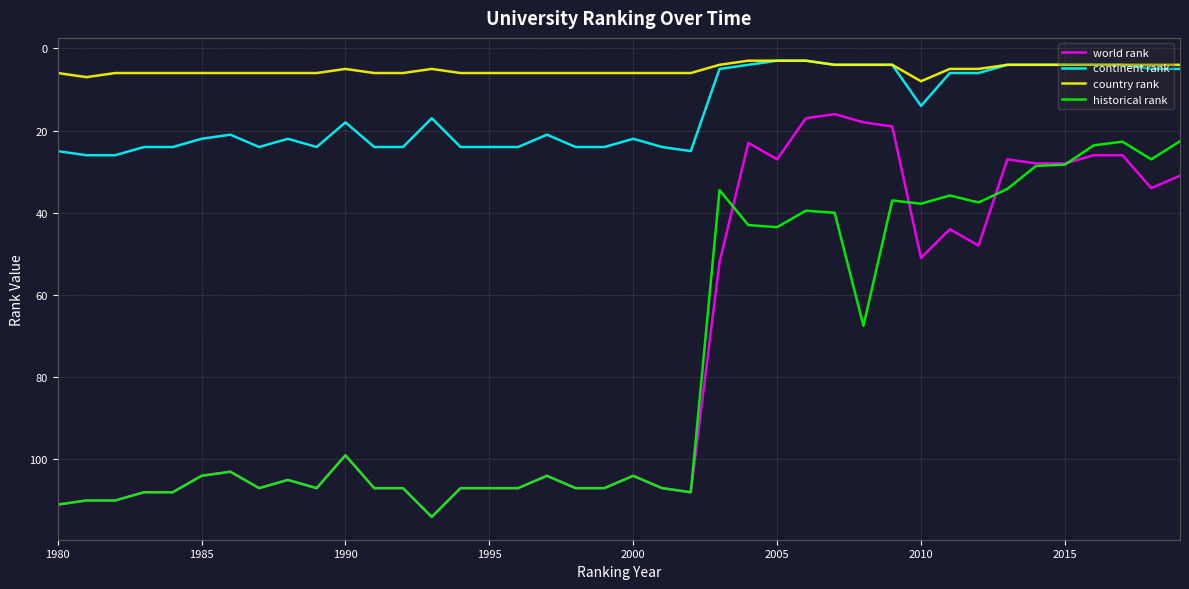

How many lines are shown in the chart?

4